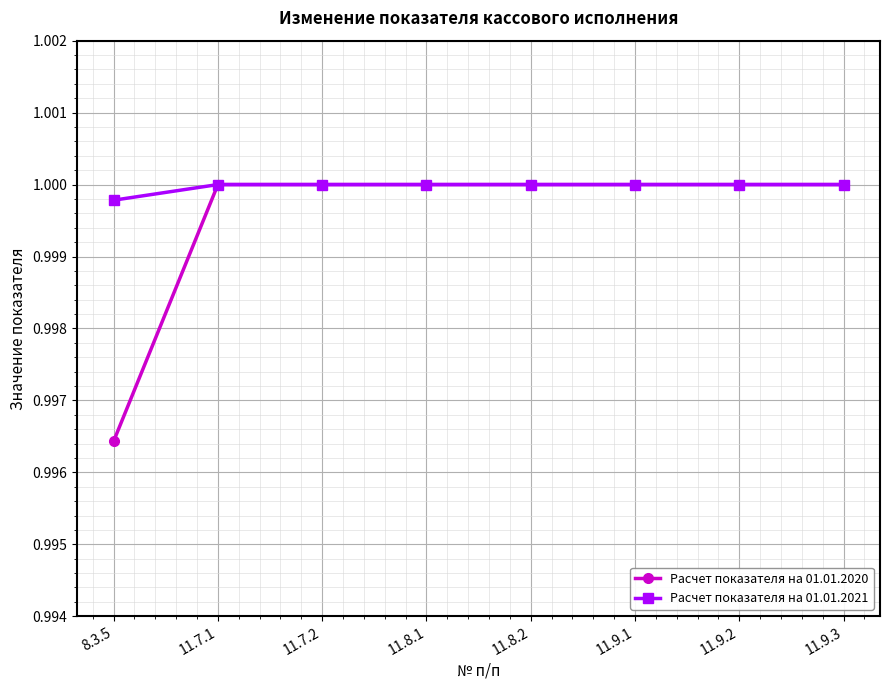

Which series has the widest spread of values?

Расчет показателя на 01.01.2020